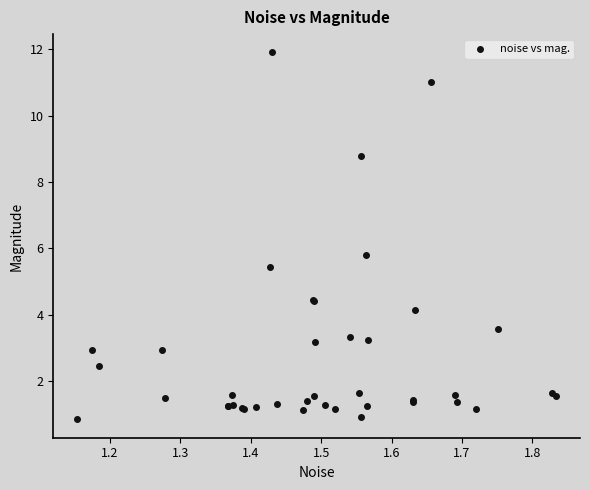

What Y value in the scatter plot is closest to 6?

5.8